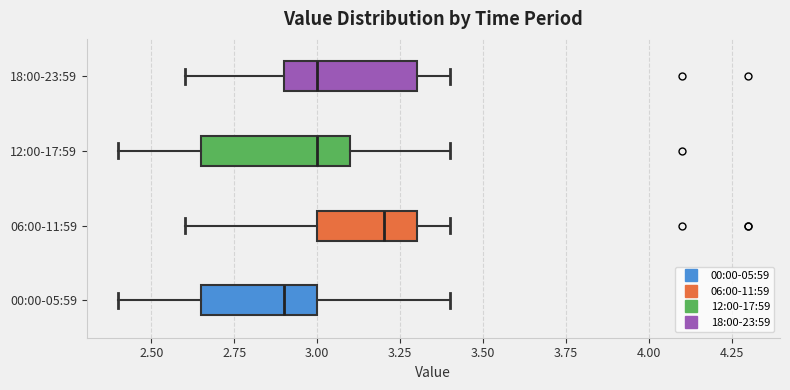

Where is the left edge of the box for 12:00-17:59 on the x-axis? The values are not printed on the chart, so give them approximately, as read against the axis.

2.65